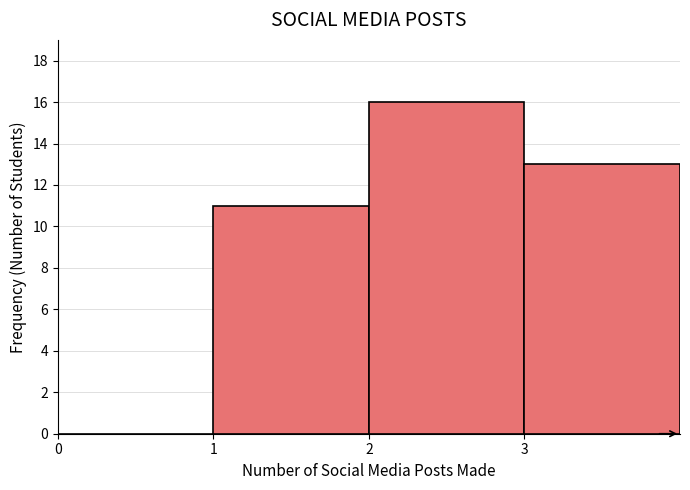

What is the height of the bar covering 2 to 3 on the x-axis? The values are not printed on the chart, so give them approximately, as read against the axis.

16